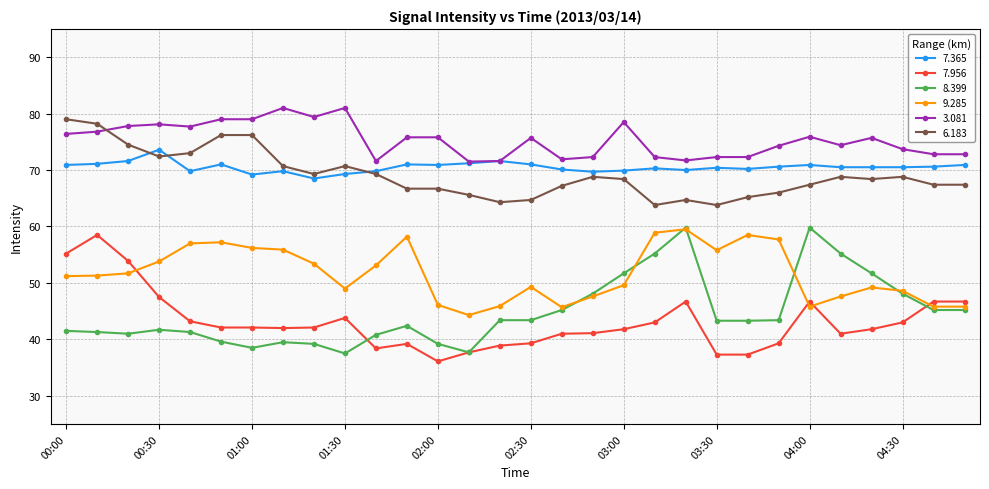

Count the number of categories in the chart.

30